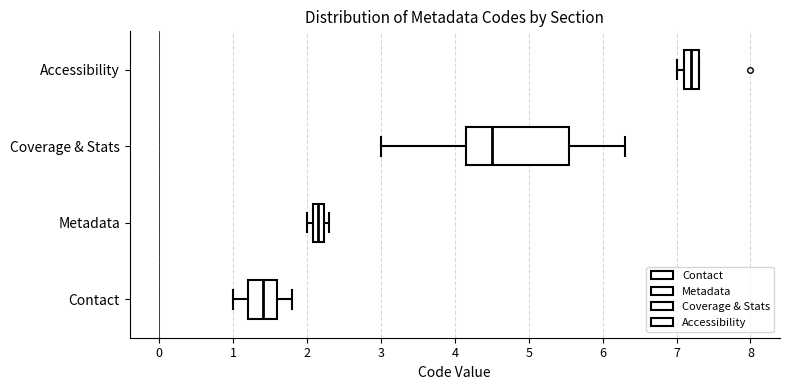

Which box has the furthest to the right median line?

Accessibility